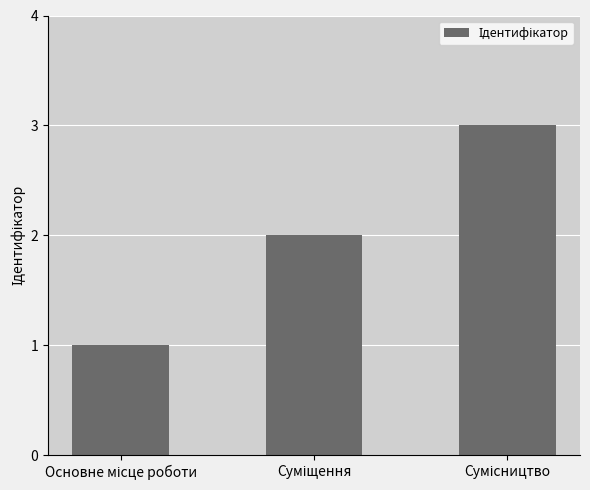

What is the sum of all values?

6